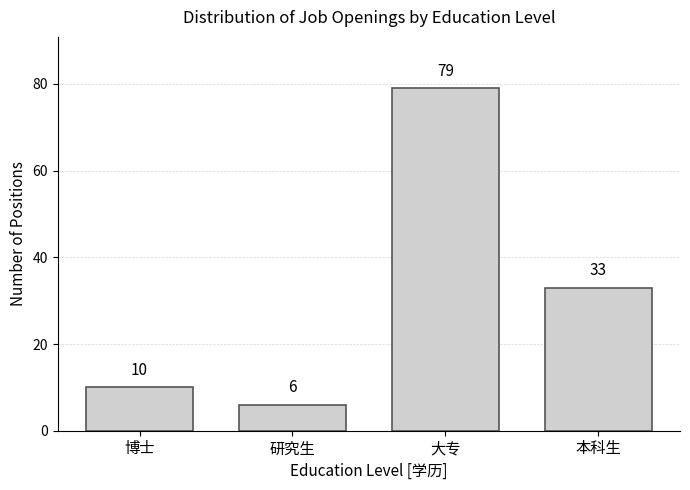

Reading left to right, extract all data points from this chart.

10	6	79	33